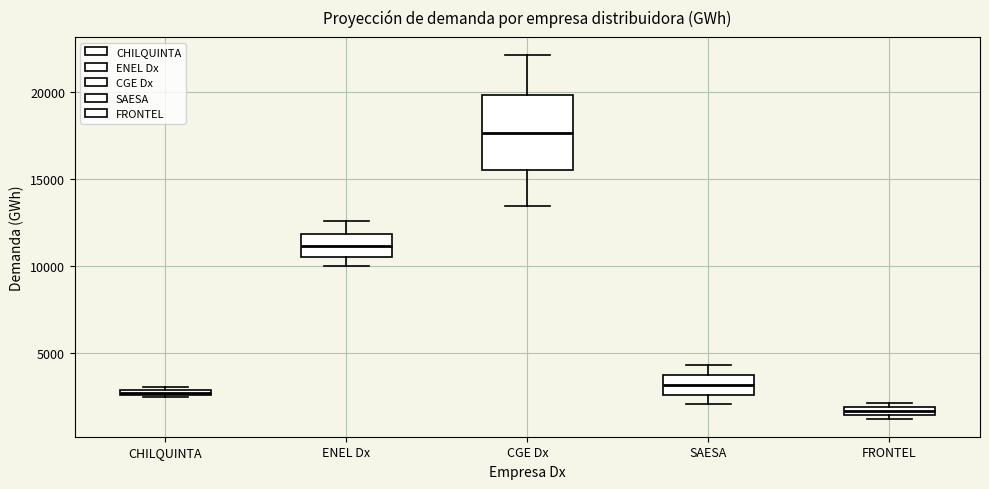

Which box has the highest median line?

CGE Dx